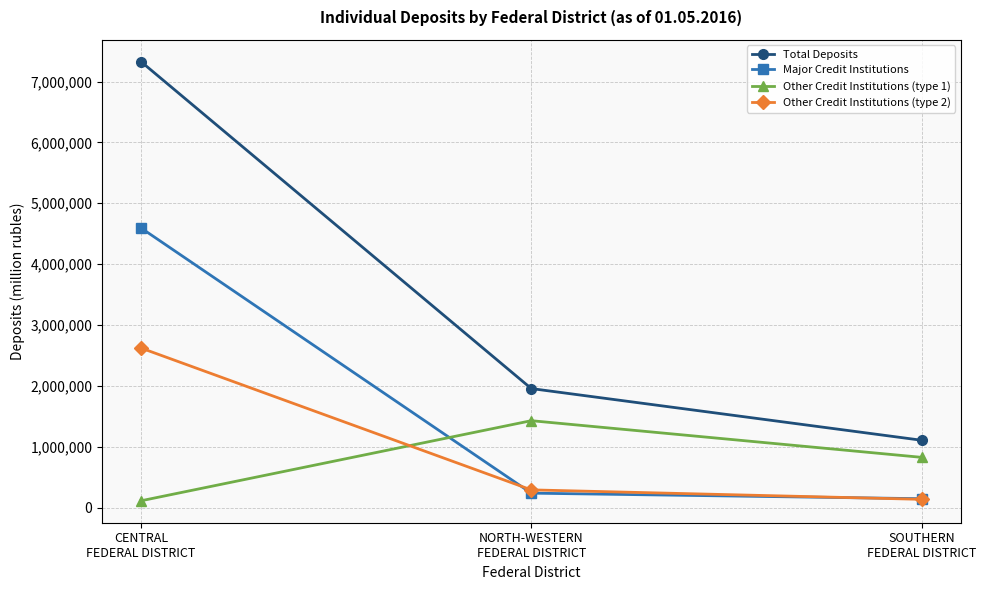

List the series in order of their peak value, lowest first.

Other Credit Institutions (type 1), Other Credit Institutions (type 2), Major Credit Institutions, Total Deposits